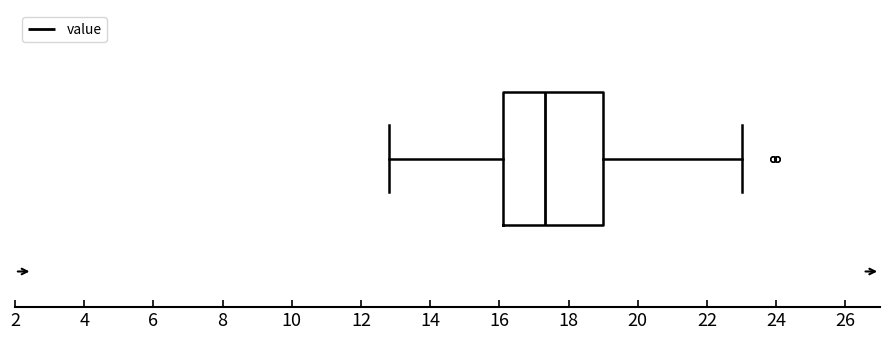

Where is the left edge of the box on the x-axis? The values are not printed on the chart, so give them approximately, as read against the axis.

16.2